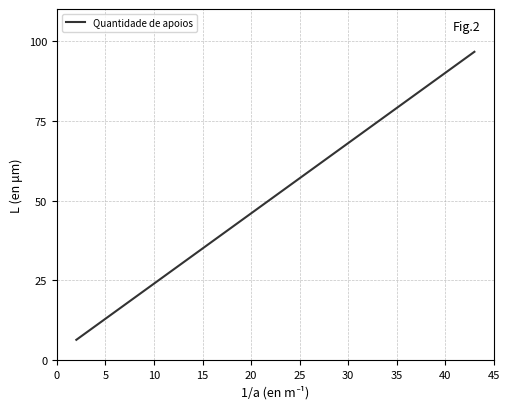

What is the average value?

51.5